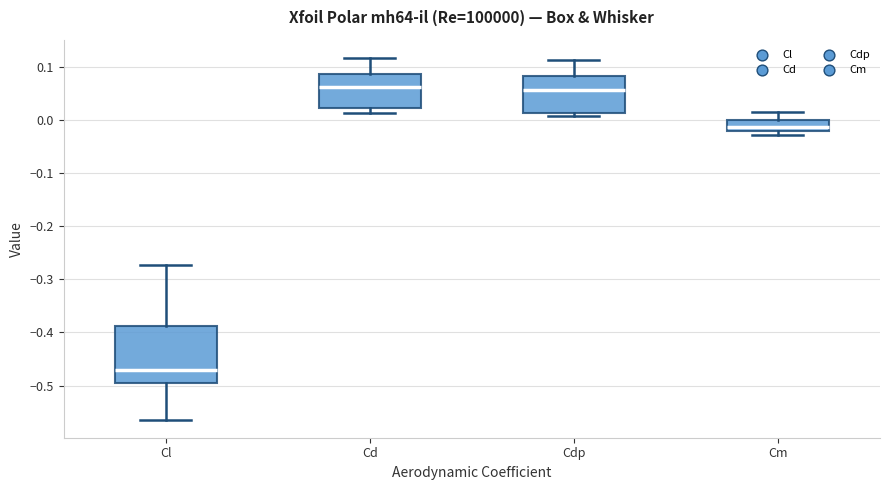

Reading left to right, read every box against the y-axis: the position of its median line, the range the box covers, and the ends of its whiskers. The values are not printed on the chart, so give them approximately, as read against the axis.

Cl: median -0.47, box -0.49 to -0.39, whiskers -0.56 to -0.27
Cd: median 0.06, box 0.02 to 0.09, whiskers 0.01 to 0.12
Cdp: median 0.06, box 0.01 to 0.08, whiskers 0.01 (just below the box's lower edge) to 0.11
Cm: median -0.01, box -0.02 to 0.00, whiskers -0.03 to 0.01